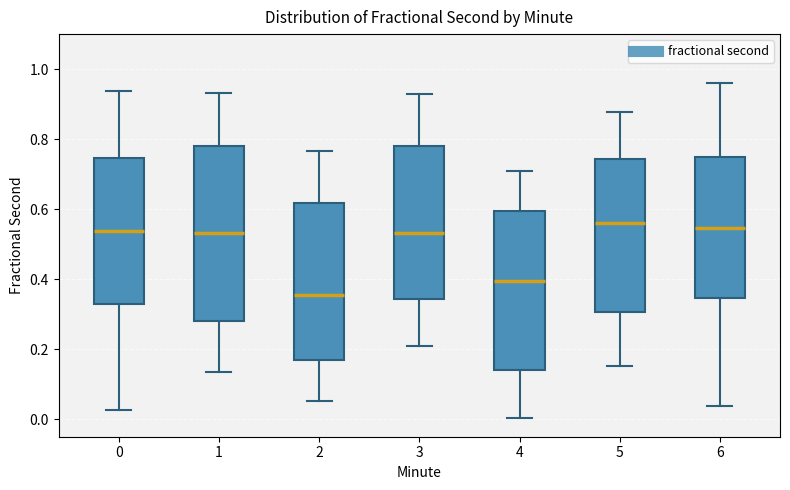

Reading left to right, read every box against the y-axis: the position of its median line, the range the box covers, and the ends of its whiskers. The values are not printed on the chart, so give them approximately, as read against the axis.

0: median 0.54, box 0.34 to 0.74, whiskers 0.02 to 0.94
1: median 0.54, box 0.28 to 0.78, whiskers 0.14 to 0.94
2: median 0.36, box 0.18 to 0.62, whiskers 0.06 to 0.76
3: median 0.54, box 0.34 to 0.78, whiskers 0.20 to 0.92
4: median 0.40, box 0.14 to 0.60, whiskers 0.00 to 0.70
5: median 0.56, box 0.30 to 0.74, whiskers 0.16 to 0.88
6: median 0.54, box 0.34 to 0.76, whiskers 0.04 to 0.96